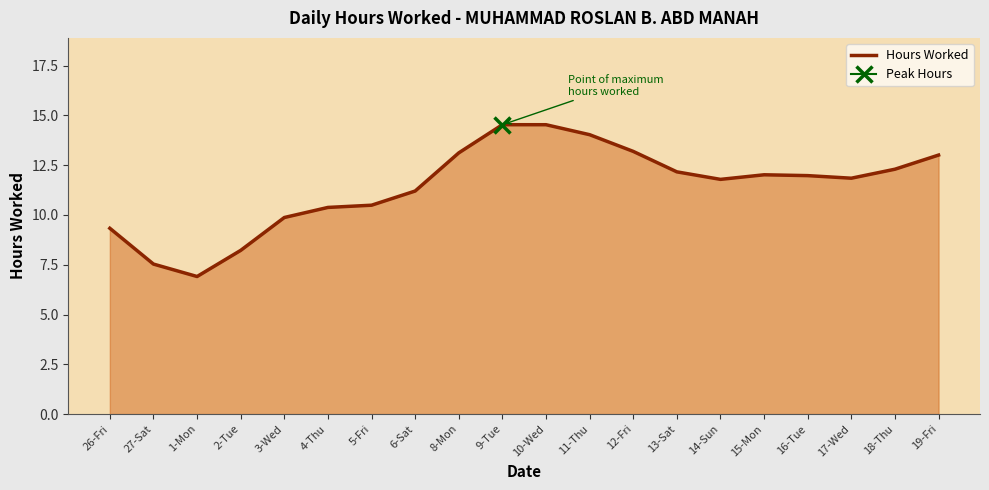

What is the difference between the maximum and minimum values?

7.6